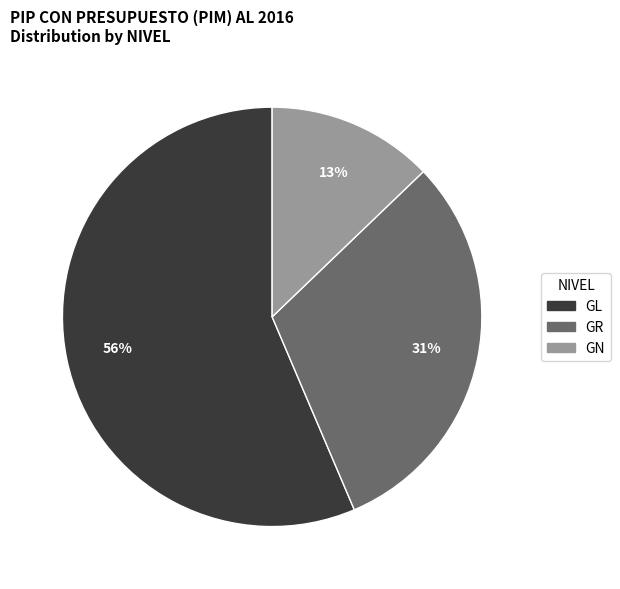

To the nearest percent, what is the combined percentage of GR and GL?

87%